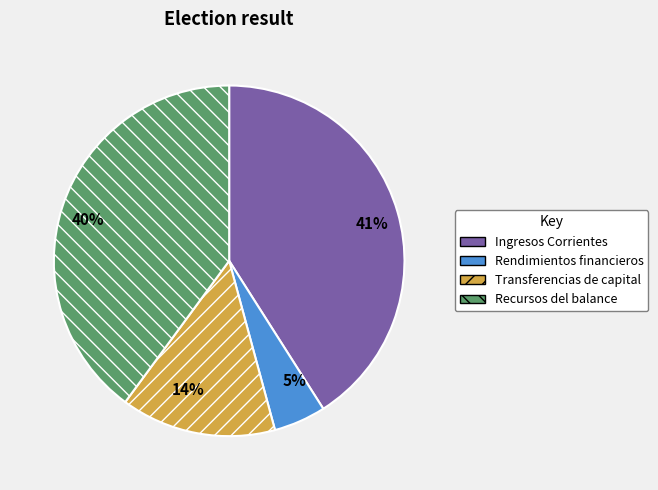

To the nearest percent, what percentage of the pie is Rendimientos financieros?

5%